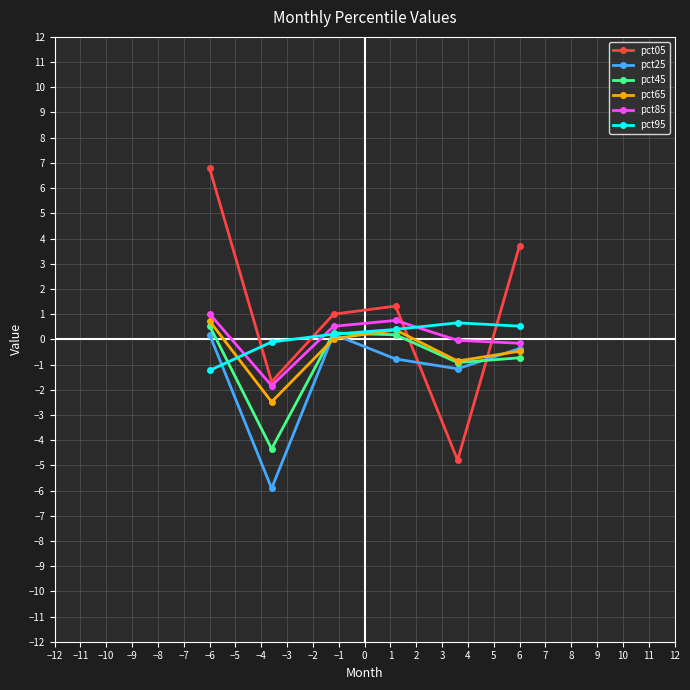

Is this an area chart (filled region under the line)?

No